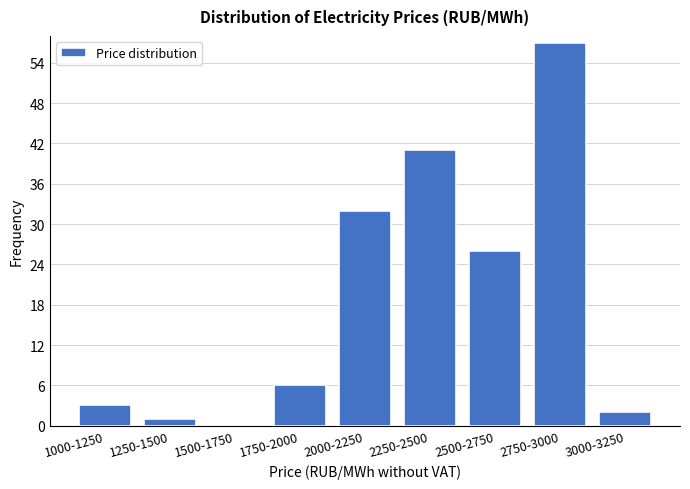

Reading left to right, extract all data points from this chart.

1000-1250=3	1250-1500=1	1500-1750=0	1750-2000=6	2000-2250=32	2250-2500=41	2500-2750=26	2750-3000=57	3000-3250=2